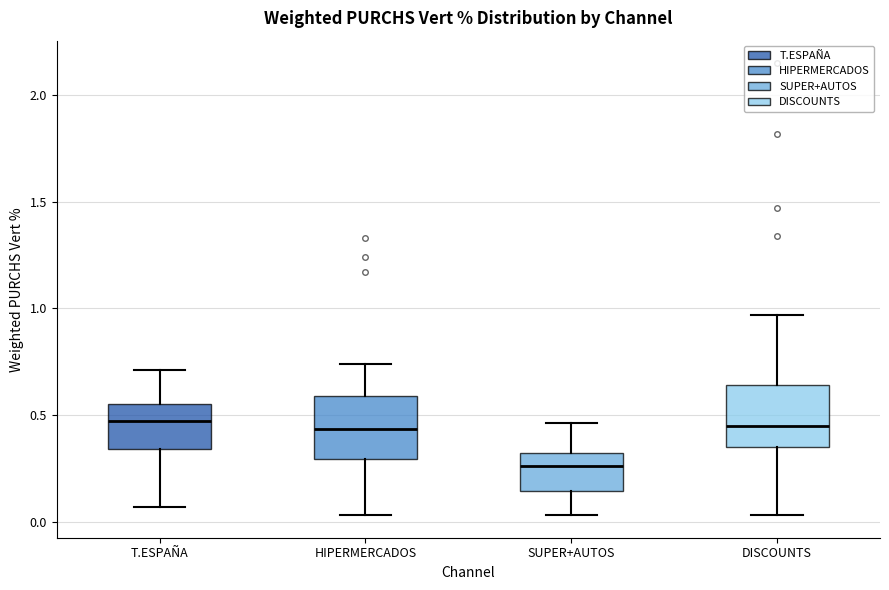

Where does the lower whisker of the box for DISCOUNTS end on the y-axis? The values are not printed on the chart, so give them approximately, as read against the axis.

0.05